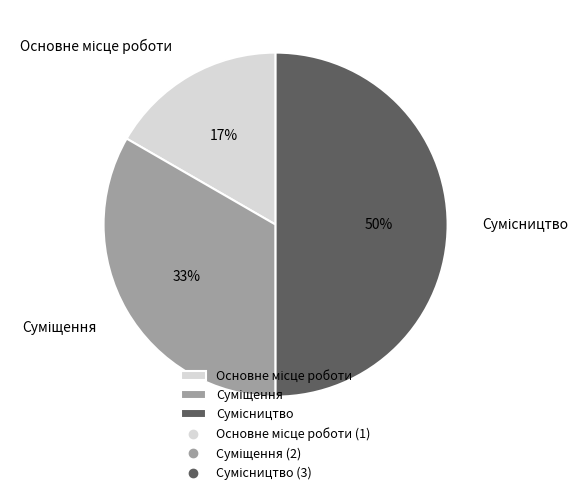

To the nearest percent, what is the difference between the largest and smallest slice percentages?

33%